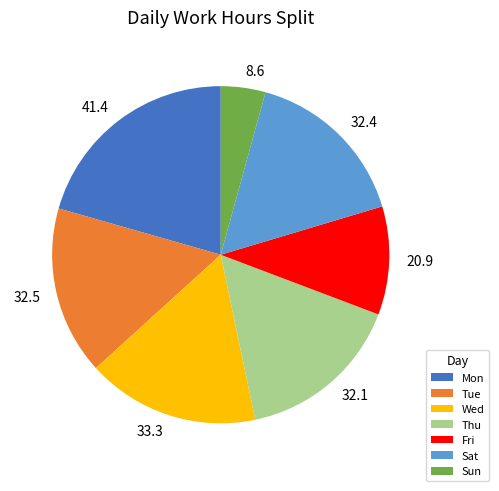

Does 32.4 represent more than half of the total?

No